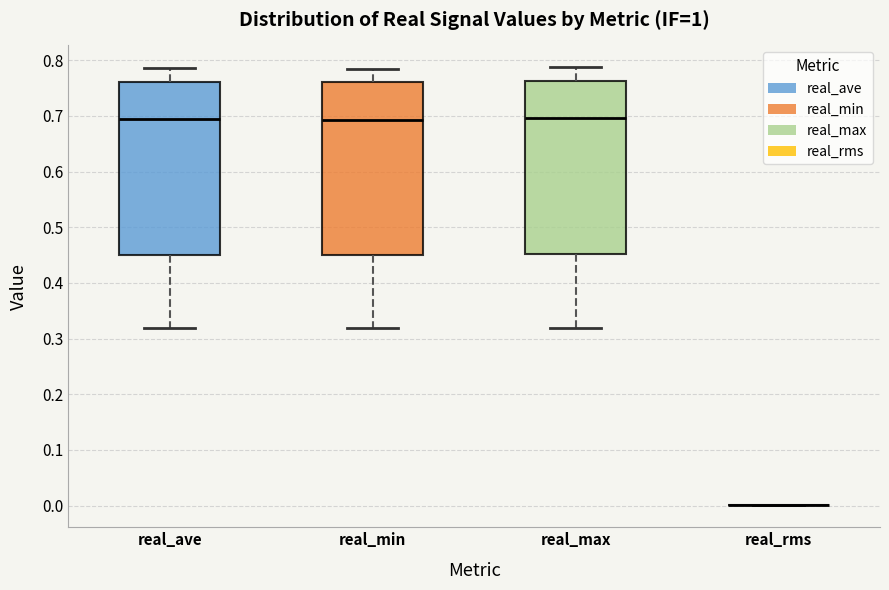

Reading left to right, transcribe this box plot: for each box, give where its median line is, the range the box spans, and where its two whiskers end, as read against the y-axis. The values are not printed on the chart, so give them approximately, as read against the axis.

real_ave: median 0.69, box 0.45 to 0.76, whiskers 0.32 to 0.79
real_min: median 0.69, box 0.45 to 0.76, whiskers 0.32 to 0.78
real_max: median 0.70, box 0.45 to 0.76, whiskers 0.32 to 0.79
real_rms: box collapsed to a line at 0.00, whiskers 0.00 to 0.00